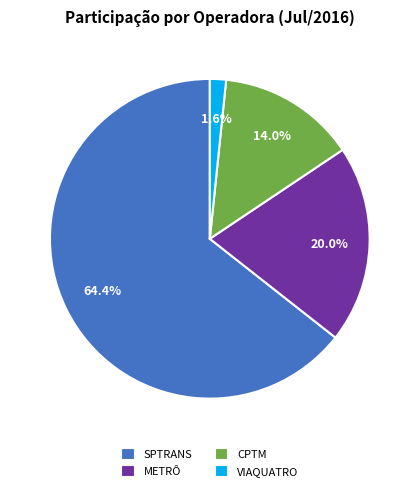

To the nearest percent, what is the average slice percentage?

25%